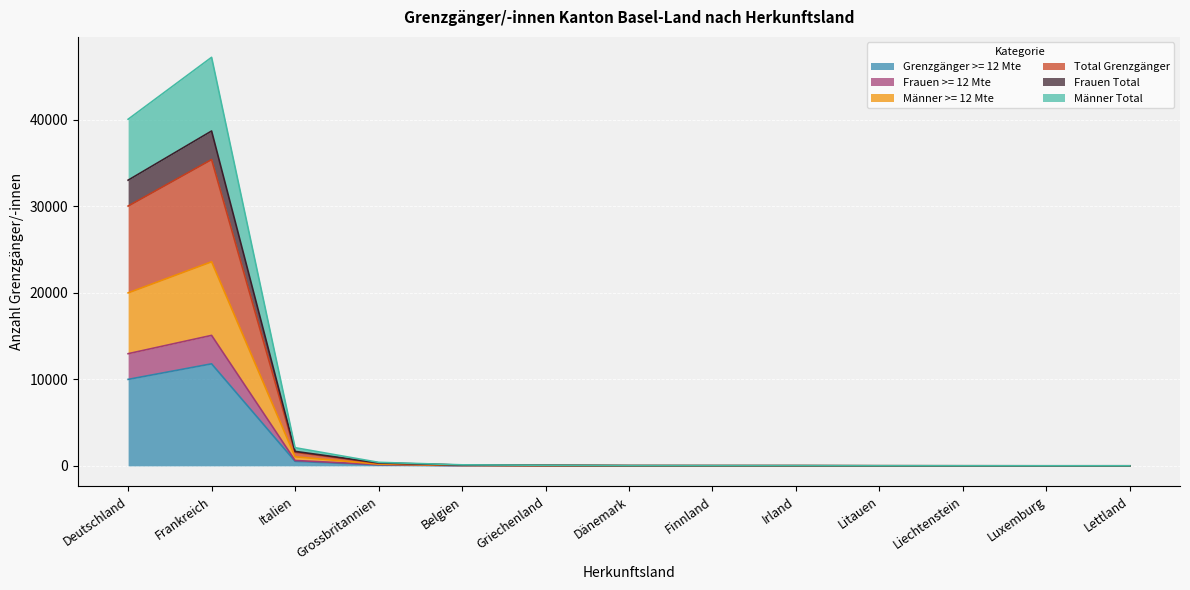

What is the difference between the second highest and minimum values in the Grenzgänger >= 12 Mte series?

9990